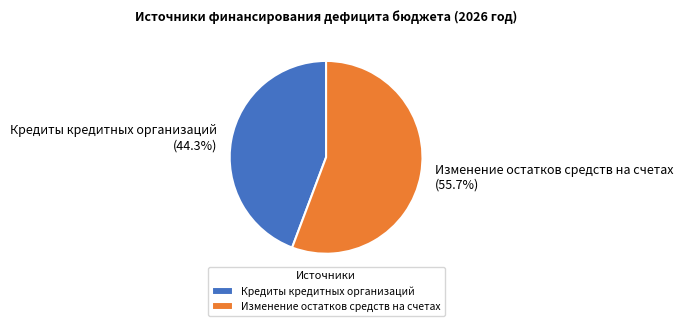

To the nearest percent, what portion does Изменение остатков средств на счетах represent?

56%